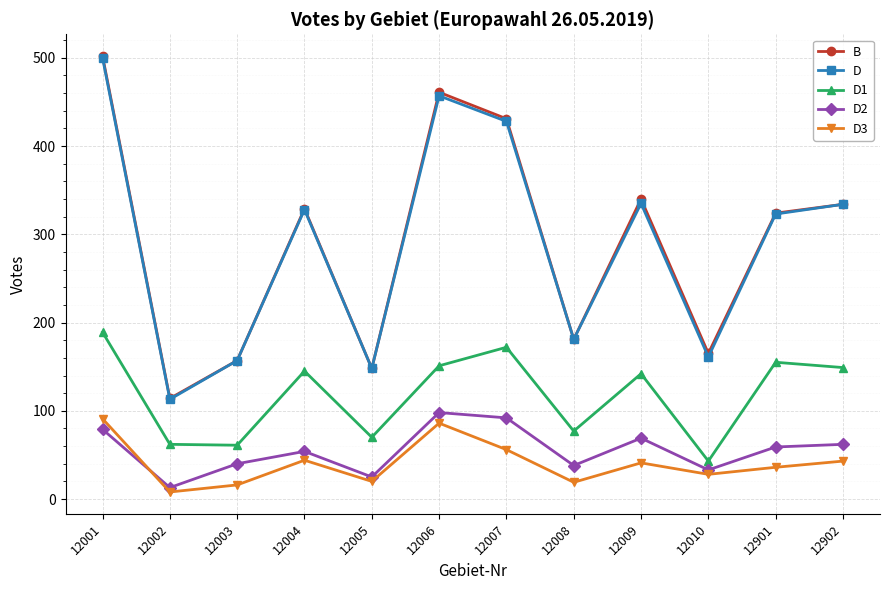

At which category does D1 reach its first local peak?

12004